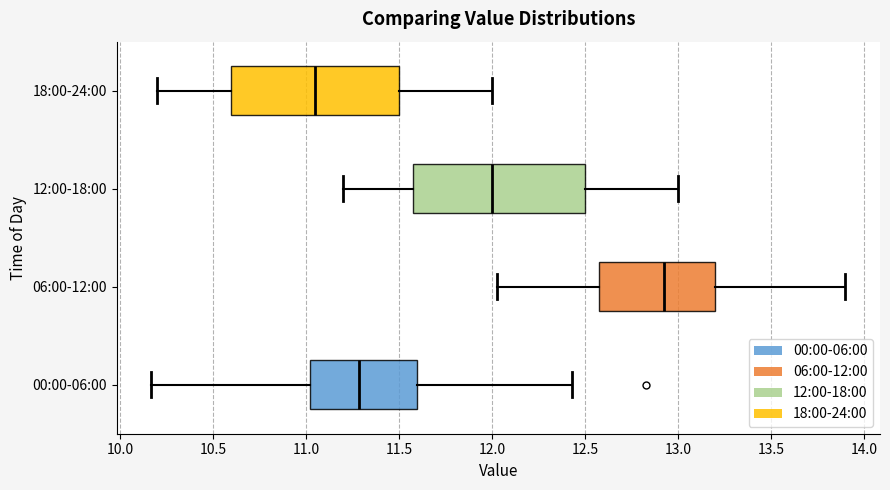

Which box has the furthest to the left median line?

18:00-24:00